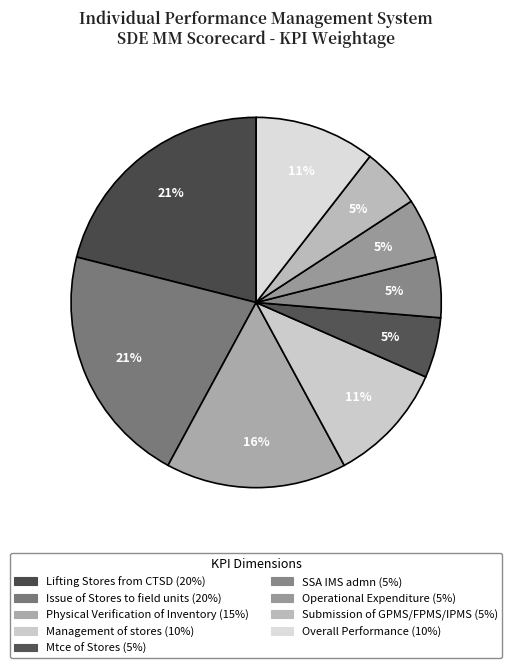

Which slice is the smallest?

Mtce of Stores